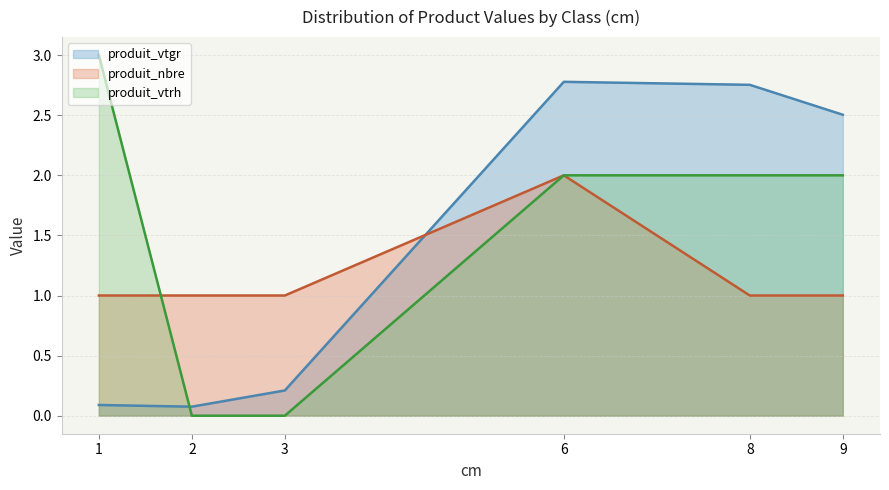

Is the value of produit_vtgr at 6 greater than the value of produit_vtrh at 9?

Yes